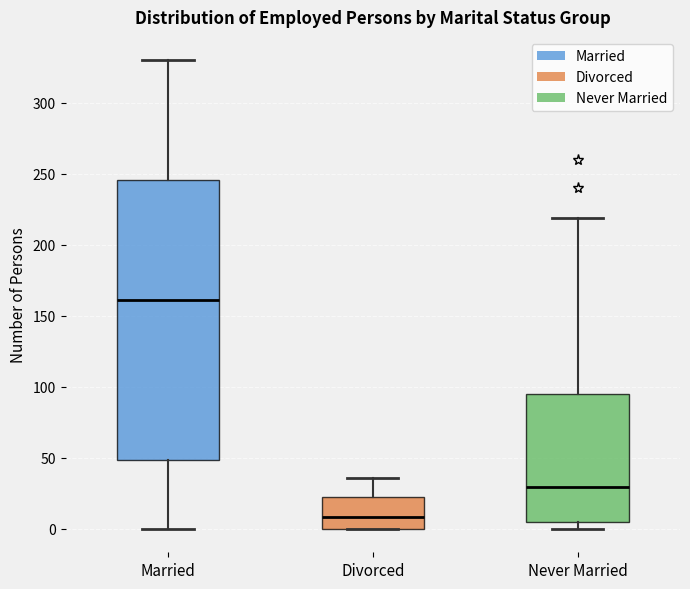

Reading left to right, transcribe this box plot: for each box, give where its median line is, the range the box spans, and where its two whiskers end, as read against the y-axis. The values are not printed on the chart, so give them approximately, as read against the axis.

Married: median 160, box 50 to 245, whiskers 0 to 330
Divorced: median 10, box 0 to 25, whiskers 0 to 35
Never Married: median 30, box 5 to 95, whiskers 0 to 220